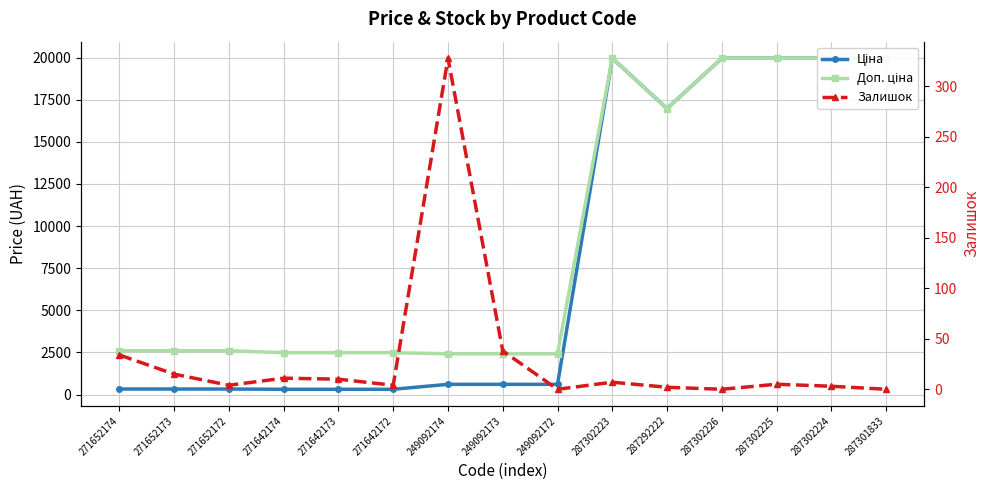

Does the chart display data point markers on the line(s)?

Yes